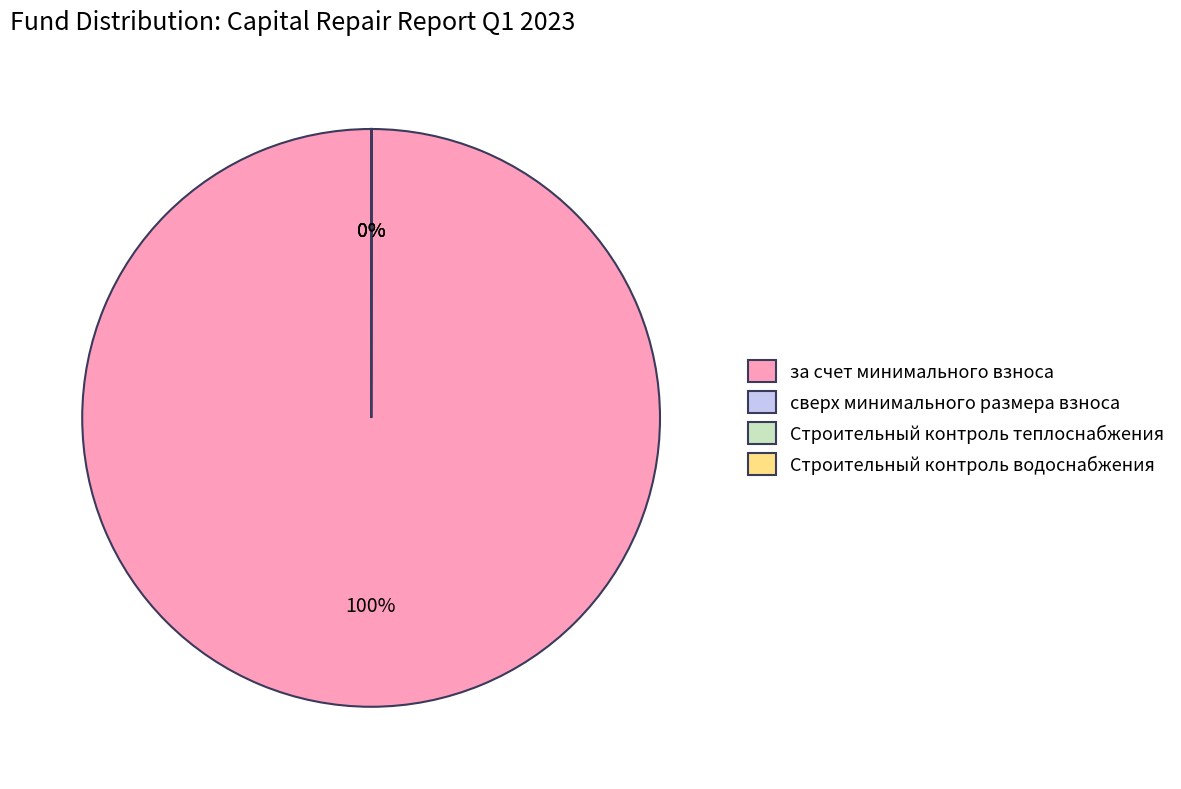

Which slice is the largest?

за счет минимального взноса